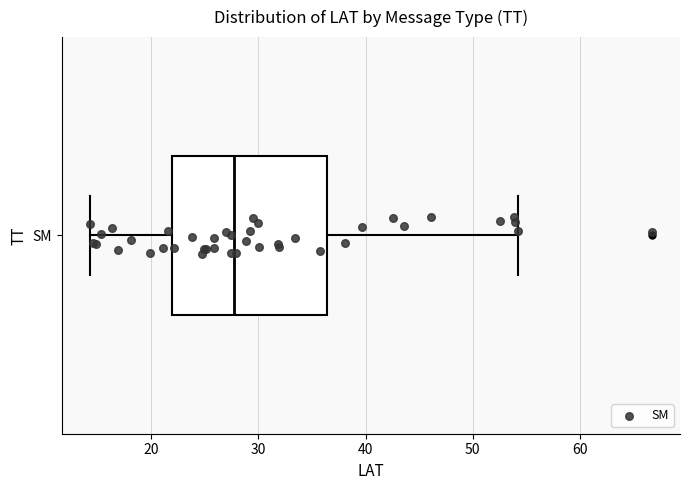

Where is the right edge of the box for SM on the x-axis? The values are not printed on the chart, so give them approximately, as read against the axis.

36